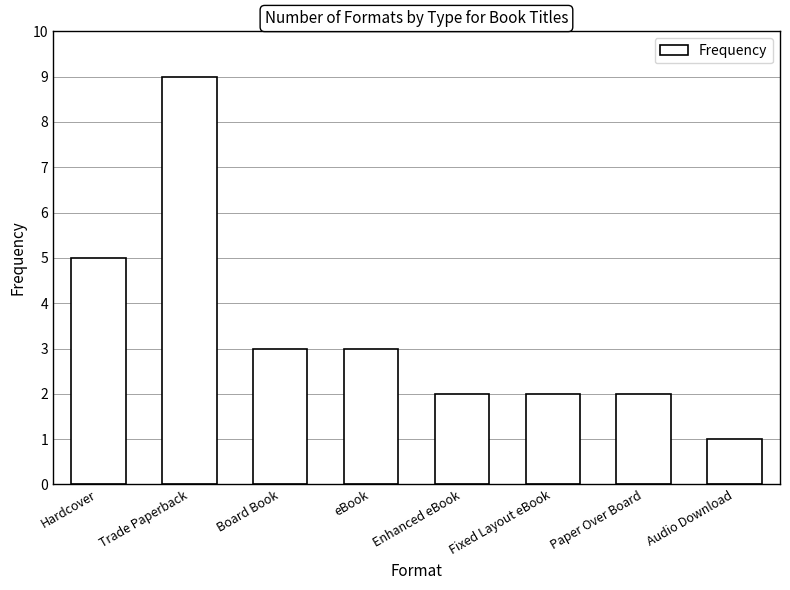

What is the average value?

3